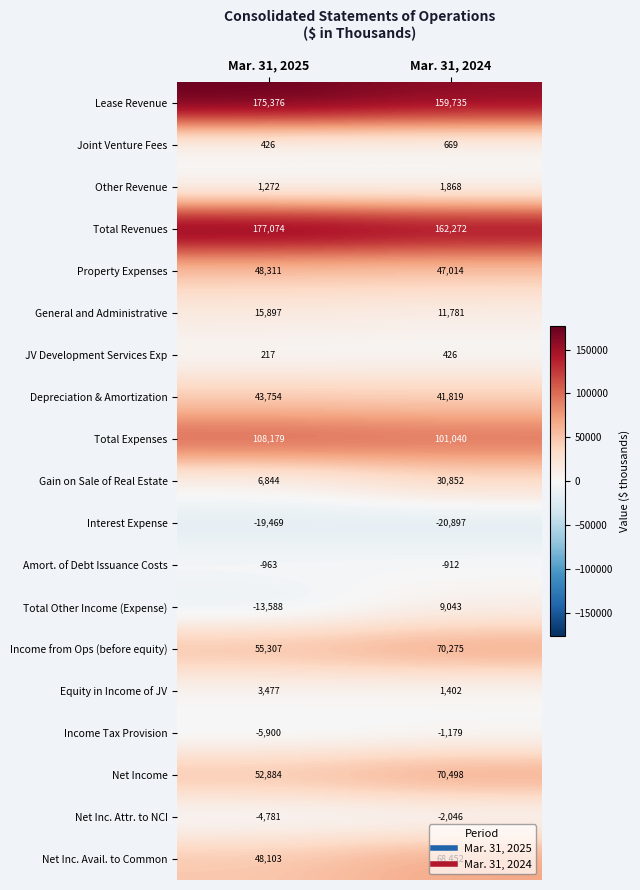

At which category is the sum across all series the highest?

Mar. 31, 2024